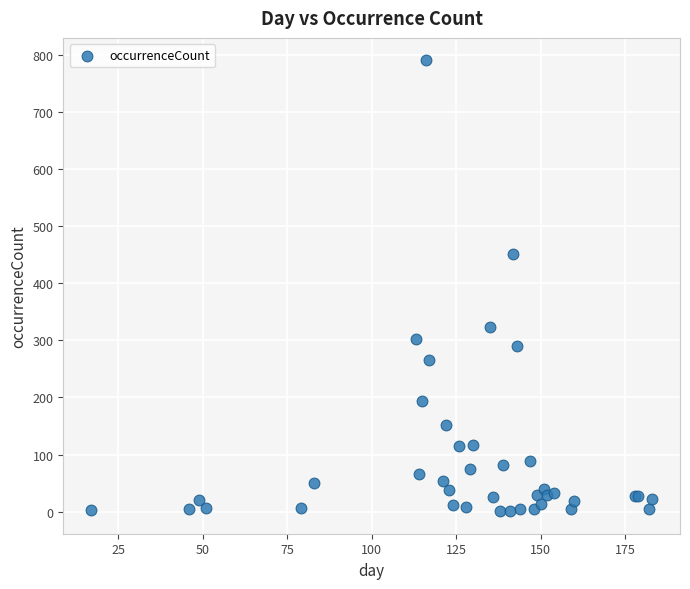

What Y value in the scatter plot is closest to 395?

452